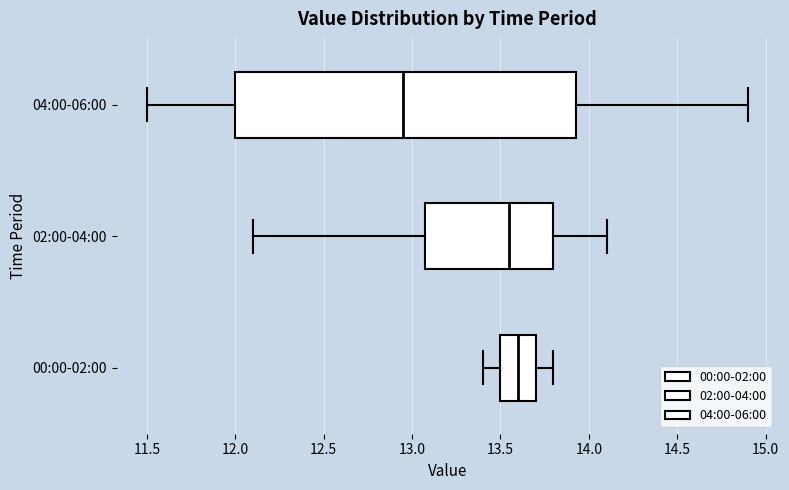

Which box is the widest, from its left edge to its right edge?

04:00-06:00